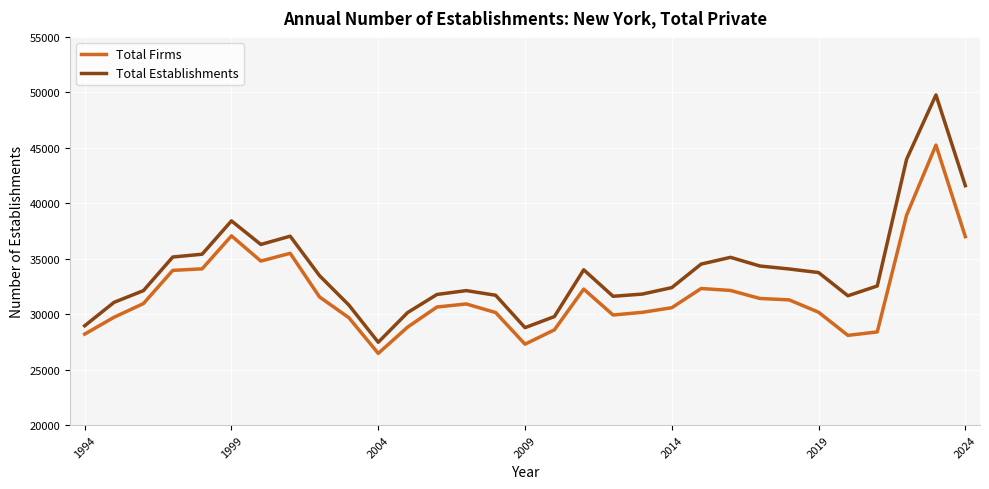

True or false: Total Establishments has more than 0 points higher than both neighbors.

True